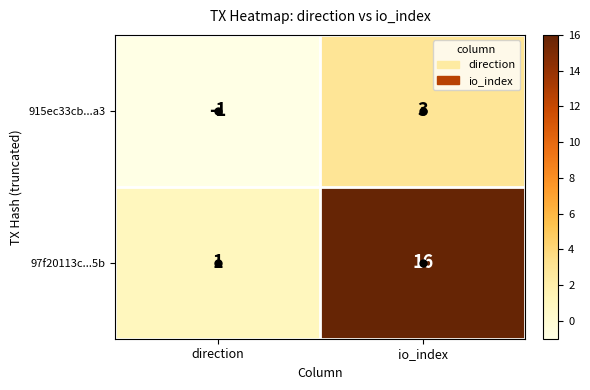

At which category is the sum across all series the highest?

io_index